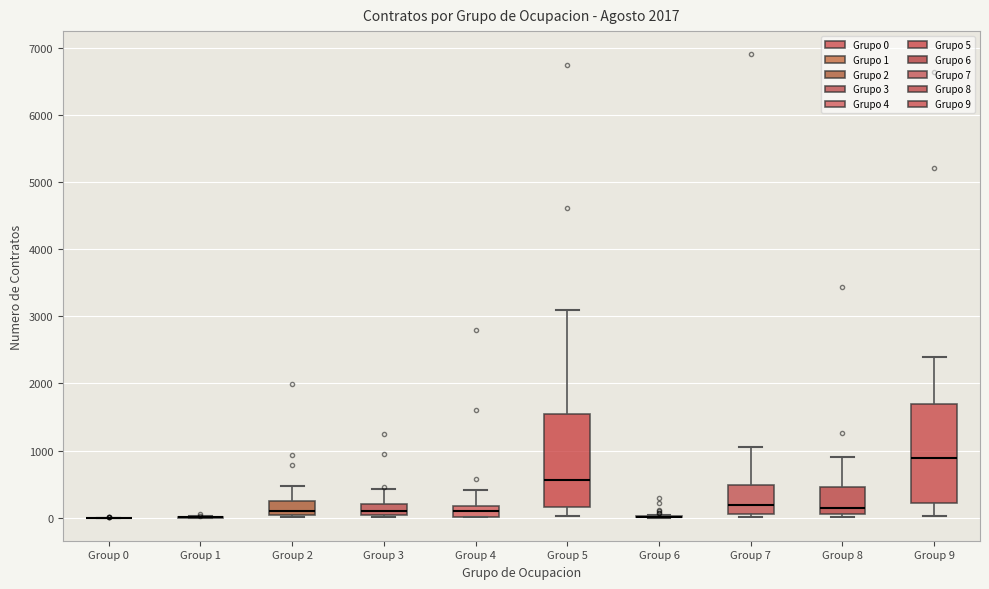

Reading left to right, transcribe this box plot: for each box, give where its median line is, the range the box spans, and where its two whiskers end, as read against the y-axis. The values are not printed on the chart, so give them approximately, as read against the axis.

Group 0: box collapsed to a line at 0, whiskers 0 to 0
Group 1: box collapsed to a line at 0, whiskers 0 to 0
Group 2: median 100, box 0 to 200, whiskers 0 (just below the box's lower edge) to 500
Group 3: median 100, box 0 to 200, whiskers 0 to 400
Group 4: median 100, box 0 to 200, whiskers 0 to 400
Group 5: median 600, box 200 to 1500, whiskers 0 to 3100
Group 6: box collapsed to a line at 0, whiskers 0 to 0
Group 7: median 200, box 0 to 500, whiskers 0 (just below the box's lower edge) to 1100
Group 8: median 200, box 100 to 500, whiskers 0 to 900
Group 9: median 900, box 200 to 1700, whiskers 0 to 2400